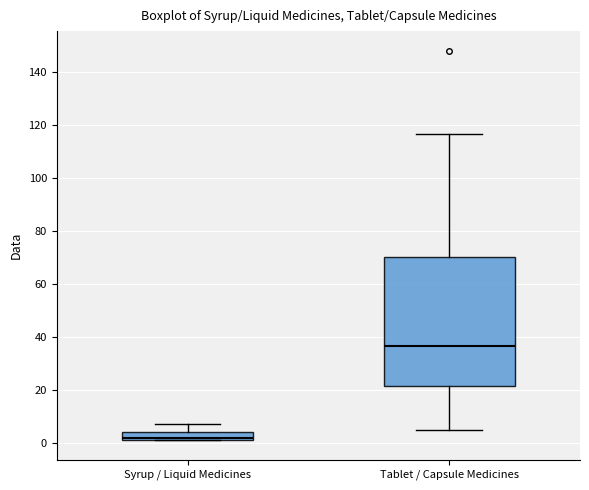

Which box has the lowest median line?

Syrup / Liquid Medicines